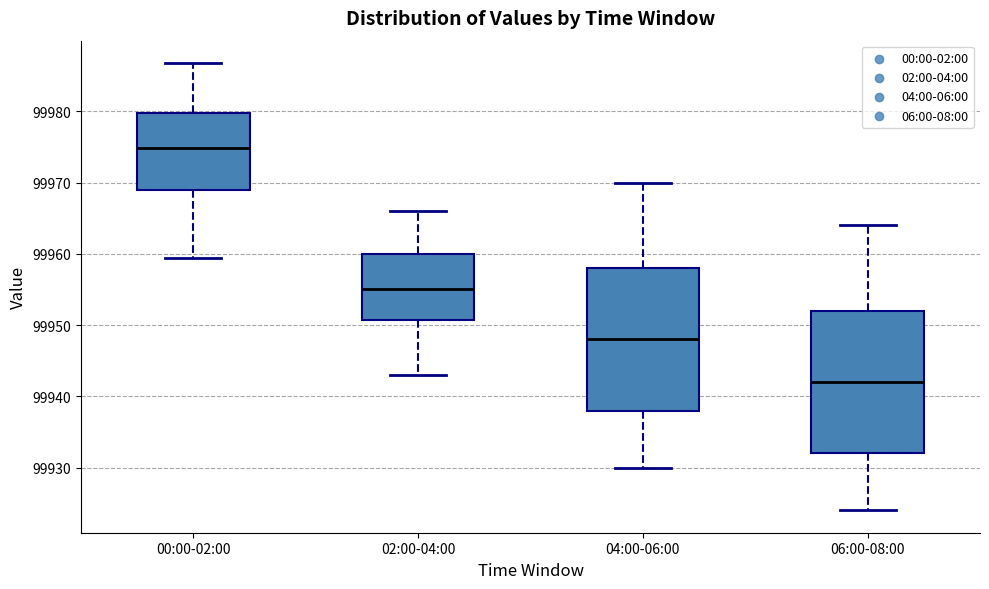

Where is the lower edge of the box for 00:00-02:00 on the y-axis? The values are not printed on the chart, so give them approximately, as read against the axis.

99969